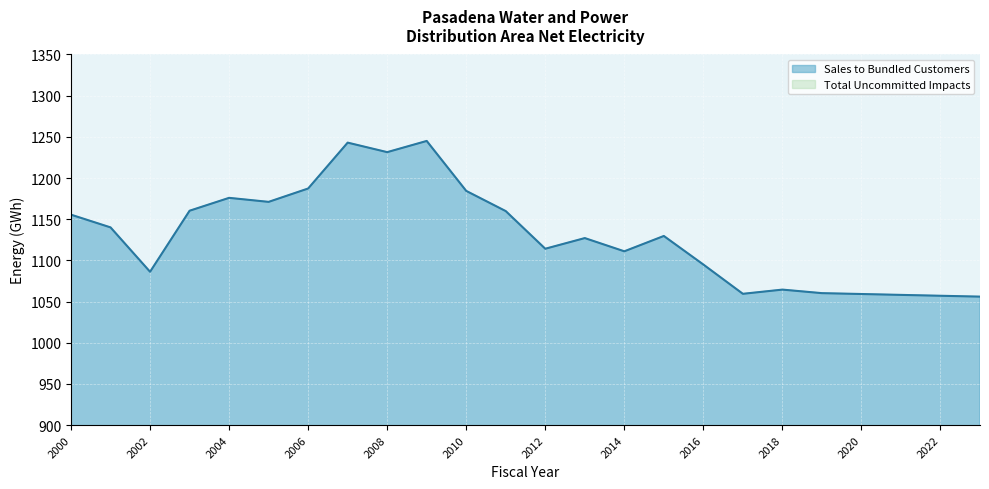

The value of Sales to Bundled Customers at 2008 is 1231.4. True or false?

True